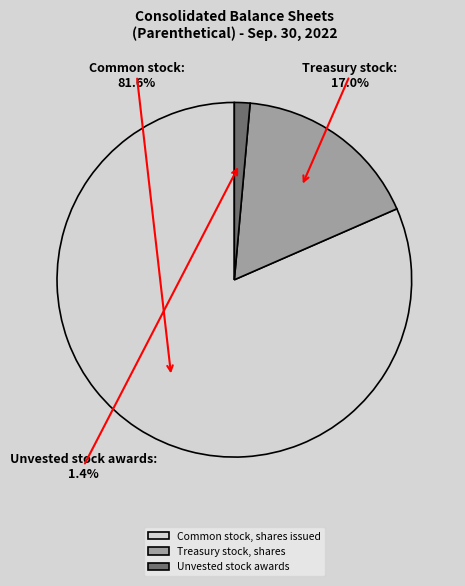

The Common stock, shares issued slice represents 82% of the pie. True or false?

True